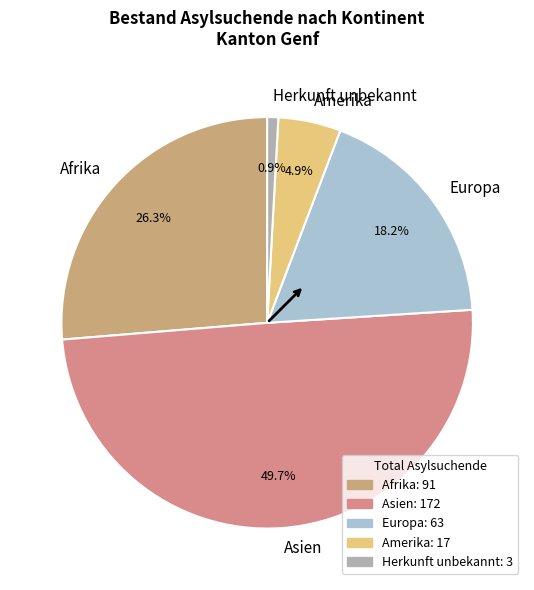

How many segments does this pie chart have?

5